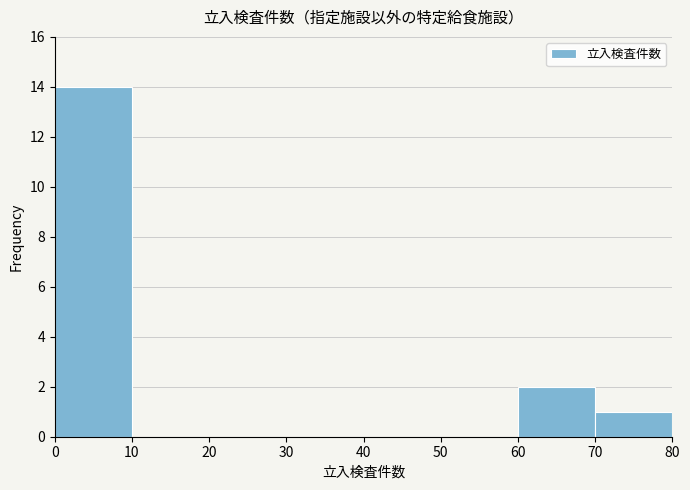

Reading left to right, list every bar in this chart as the range it spans on the x-axis followed by its height. The values are not printed on the chart, so give them approximately, as read against the axis.

0 to 10: 14
10 to 20: 0
20 to 30: 0
30 to 40: 0
40 to 50: 0
50 to 60: 0
60 to 70: 2
70 to 80: 1